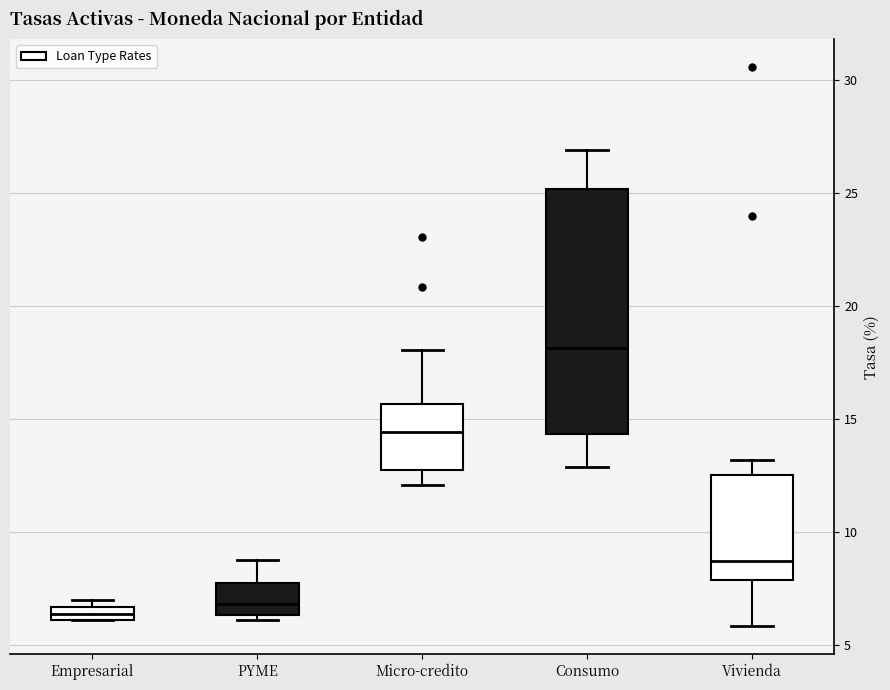

Comparing the boxes themselves (not the whiskers), which one is the tallest?

Consumo